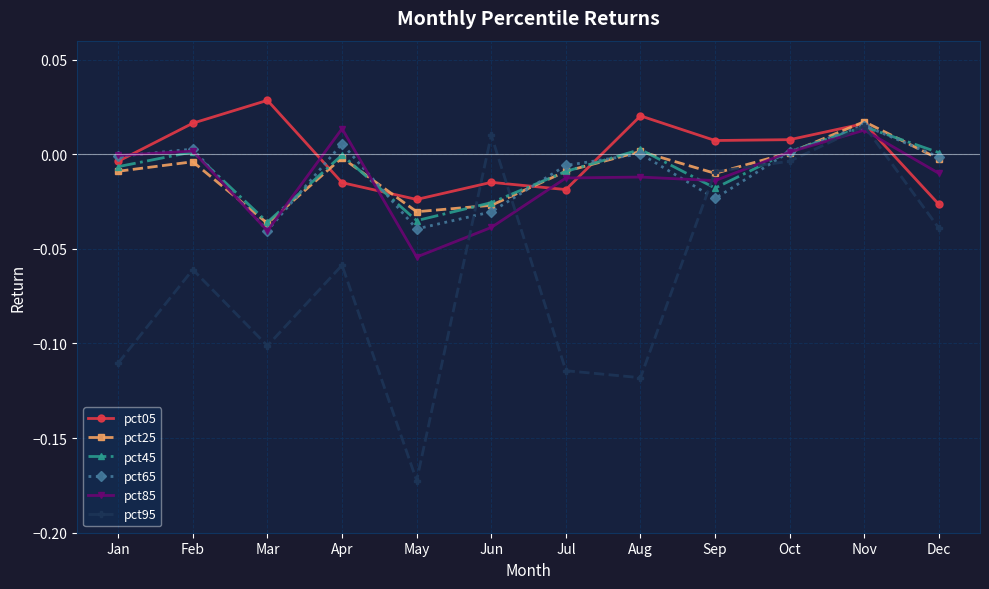

True or false: pct95 and pct65 intersect in this chart.

True